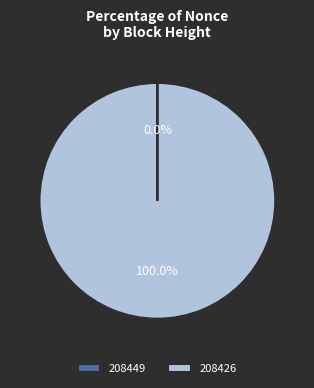

To the nearest percent, what is the difference between the largest and smallest slice percentages?

100%